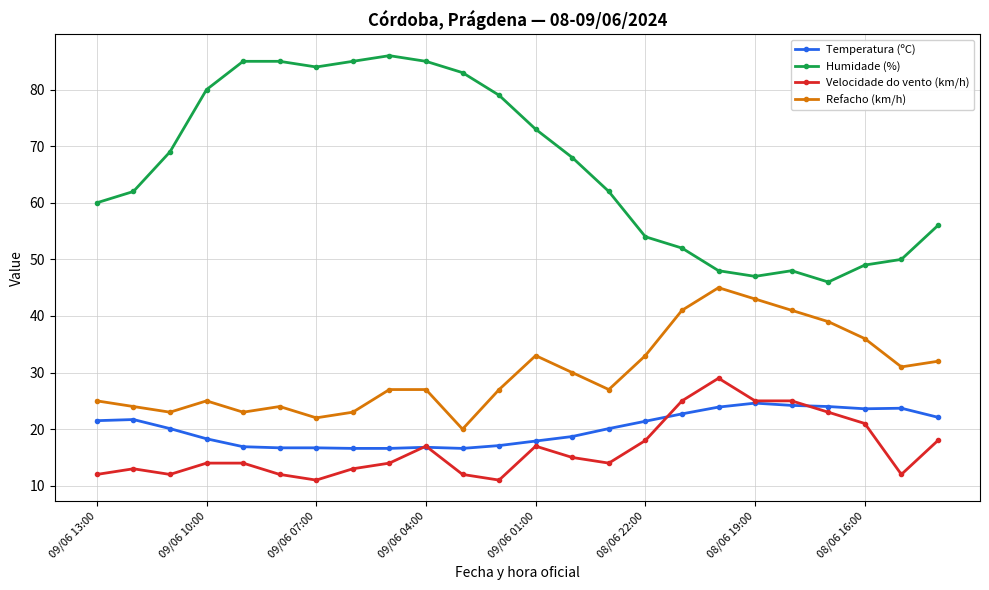

List the series in order of their peak value, highest first.

Humidade (%), Refacho (km/h), Velocidade do vento (km/h), Temperatura (ºC)